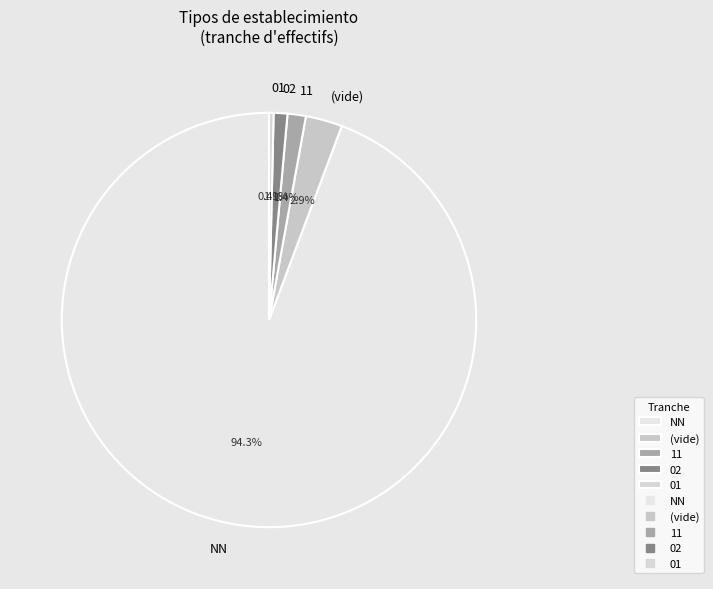

Which category has the biggest portion of the pie?

NN